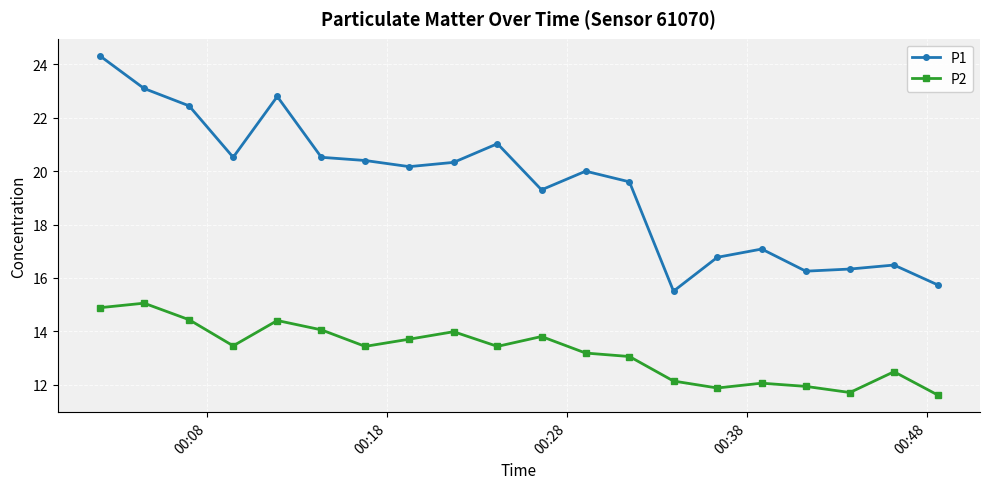

True or false: P2 and P1 cross at least once.

False